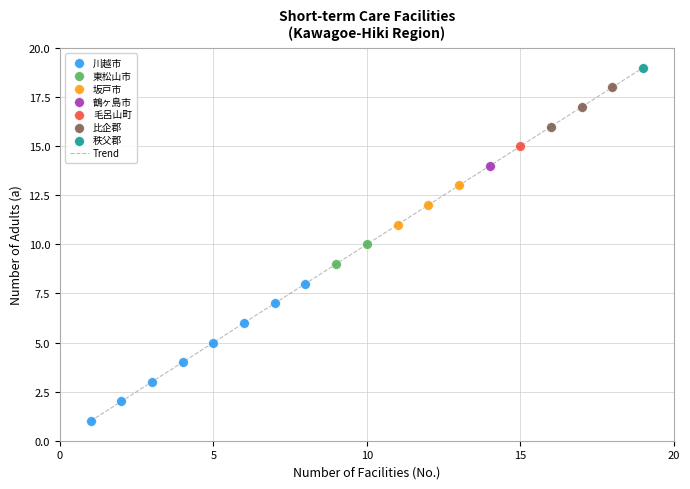

What is the difference between the maximum and minimum values?

18